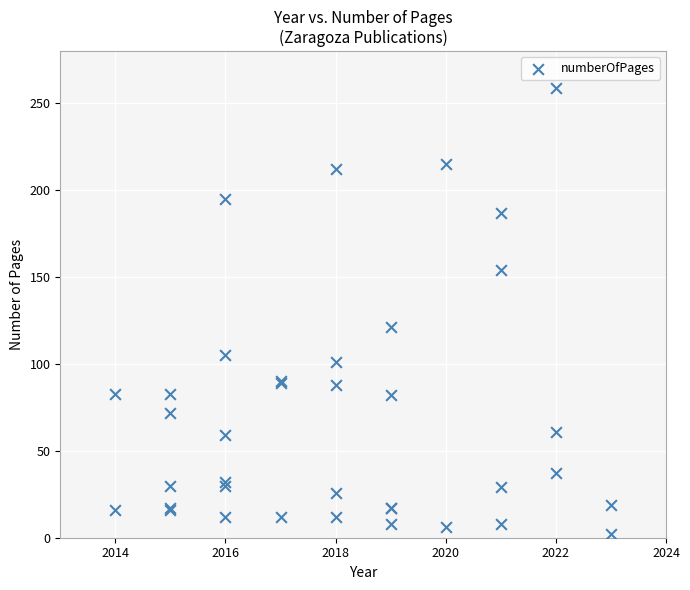

What Y value in the scatter plot is closest to 130?

121